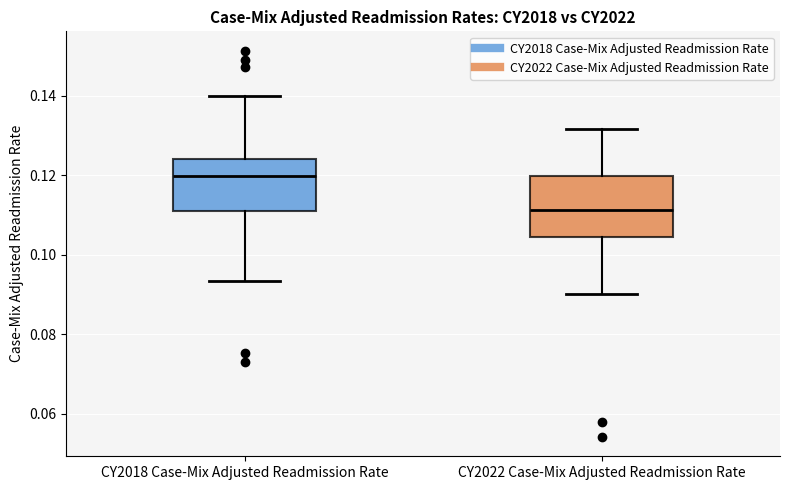

Reading left to right, transcribe this box plot: for each box, give where its median line is, the range the box spans, and where its two whiskers end, as read against the y-axis. The values are not printed on the chart, so give them approximately, as read against the axis.

CY2018 Case-Mix Adjusted Readmission Rate: median 0.120, box 0.110 to 0.124, whiskers 0.094 to 0.140
CY2022 Case-Mix Adjusted Readmission Rate: median 0.112, box 0.104 to 0.120, whiskers 0.090 to 0.132